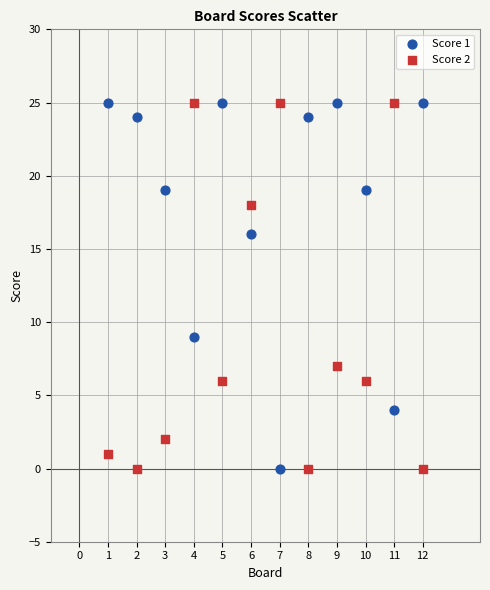

What is the X range (max minus min) for the scatter plot?

11